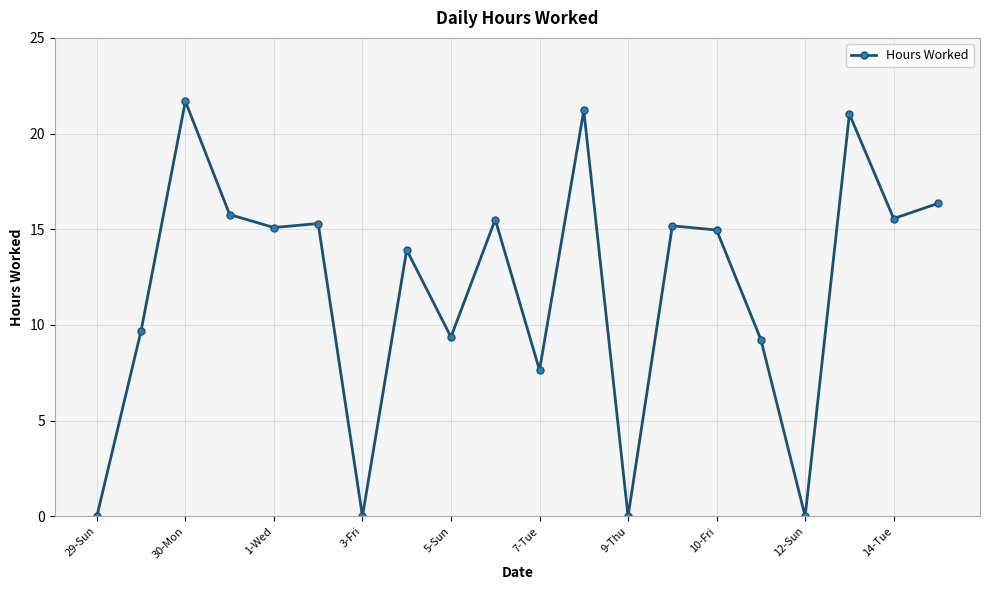

True or false: there are more than 0 points higher than both neighbors.

True